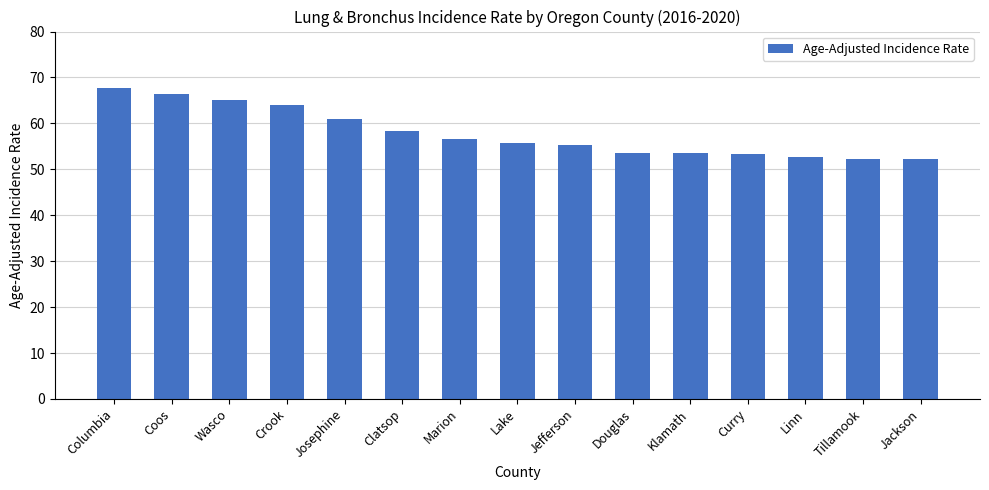

At which label is the value closest to 60?

Josephine